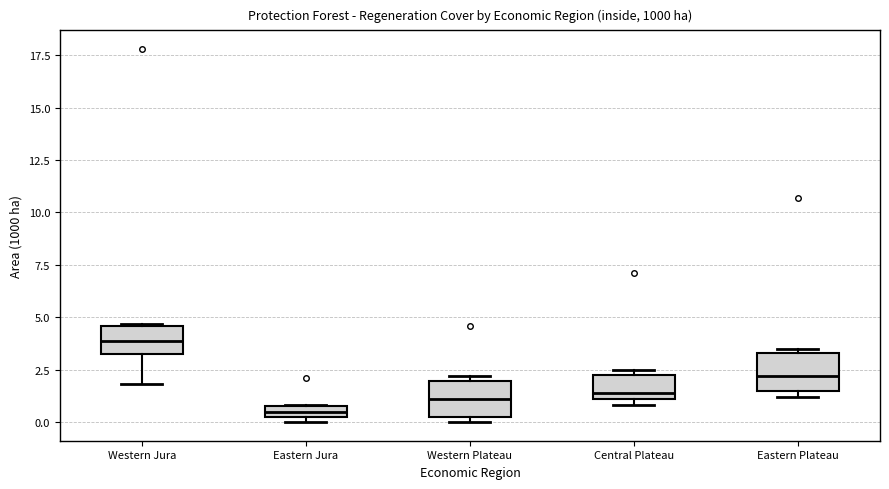

Where does the median line of the box for Eastern Plateau sit on the y-axis? The values are not printed on the chart, so give them approximately, as read against the axis.

2.0